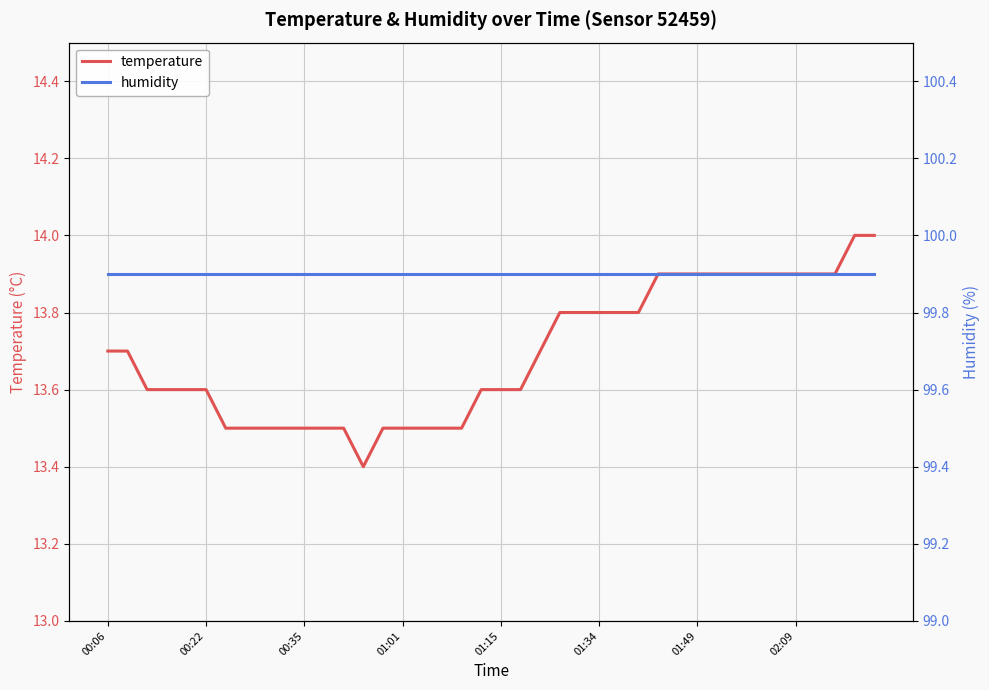

How many temperature values are between 13 and 14?

40